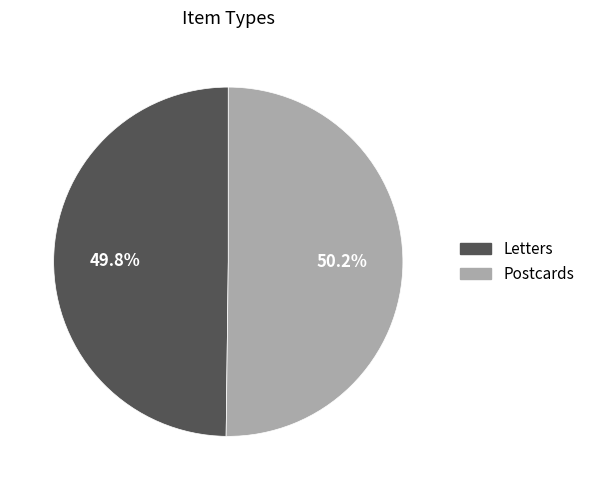

What percentage is the Postcards slice, to the nearest percent?

50%